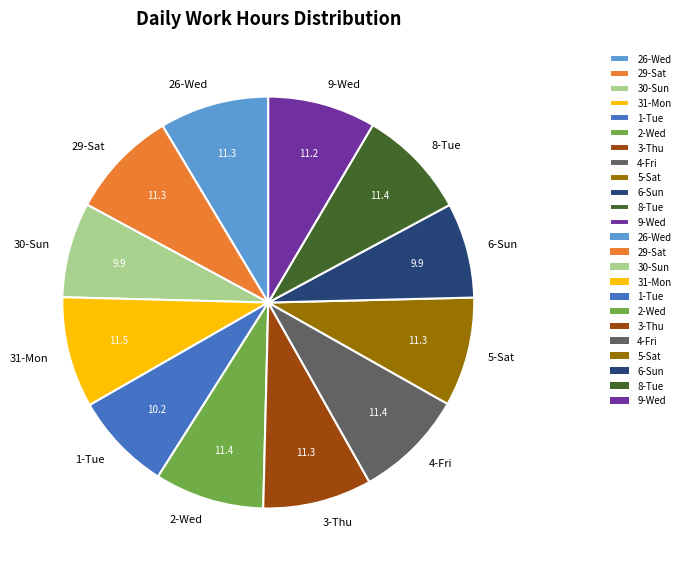

Does any single category account for the majority?

No